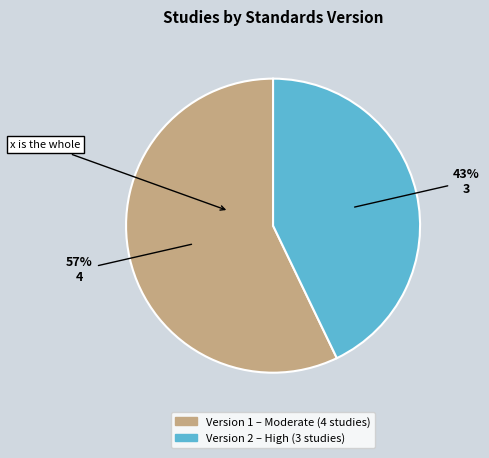

To the nearest percent, what is the difference between the largest and smallest slice percentages?

14%